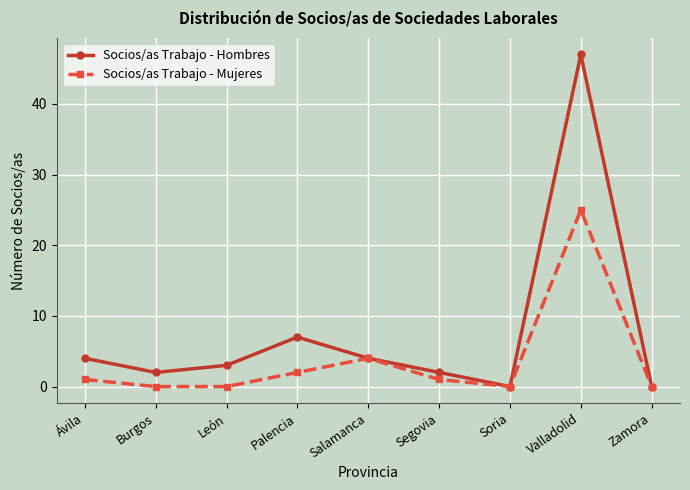

What is the sum of all Socios/as Trabajo - Hombres values?

69